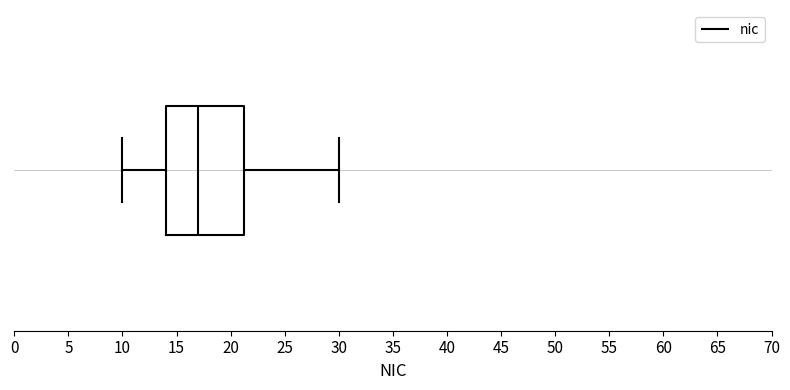

Transcribe this box plot: give where the median line is, the range the box spans, and where the two whiskers end, as read against the x-axis. The values are not printed on the chart, so give them approximately, as read against the axis.

median 17.0, box 14.0 to 21.5, whiskers 10.0 to 30.0